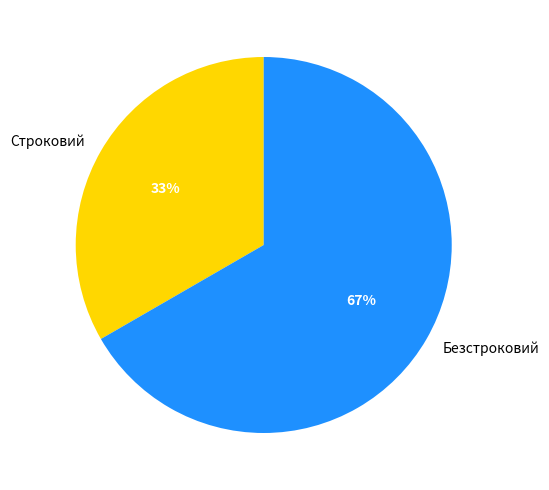

Is it true that Безстроковий is 67% of the pie?

True